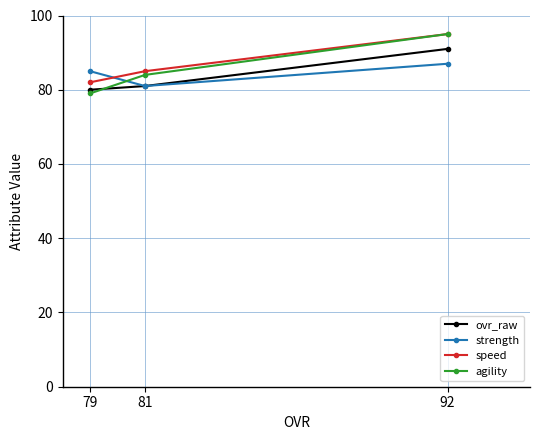

What are all the series names shown in the legend?

ovr_raw, strength, speed, agility